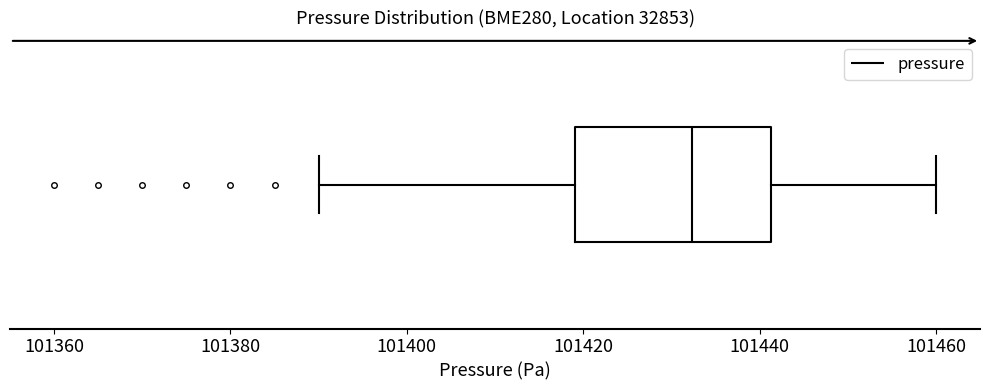

Where does the median line of the box sit on the x-axis? The values are not printed on the chart, so give them approximately, as read against the axis.

101432